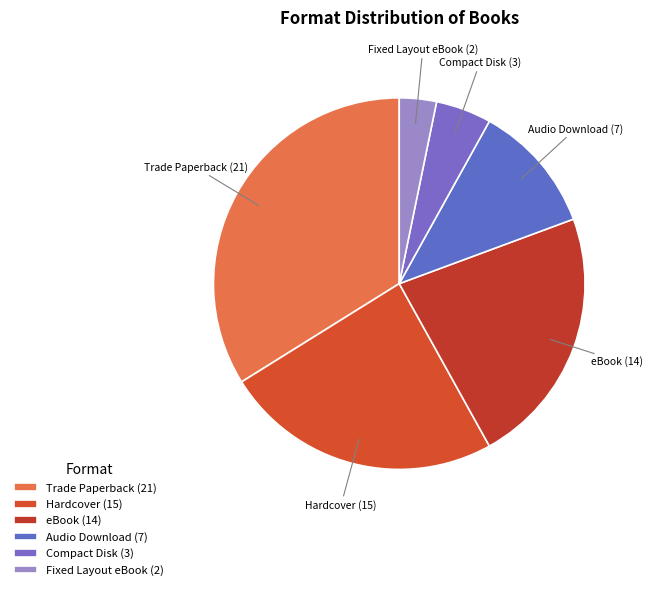

How many slices are in this pie chart?

6